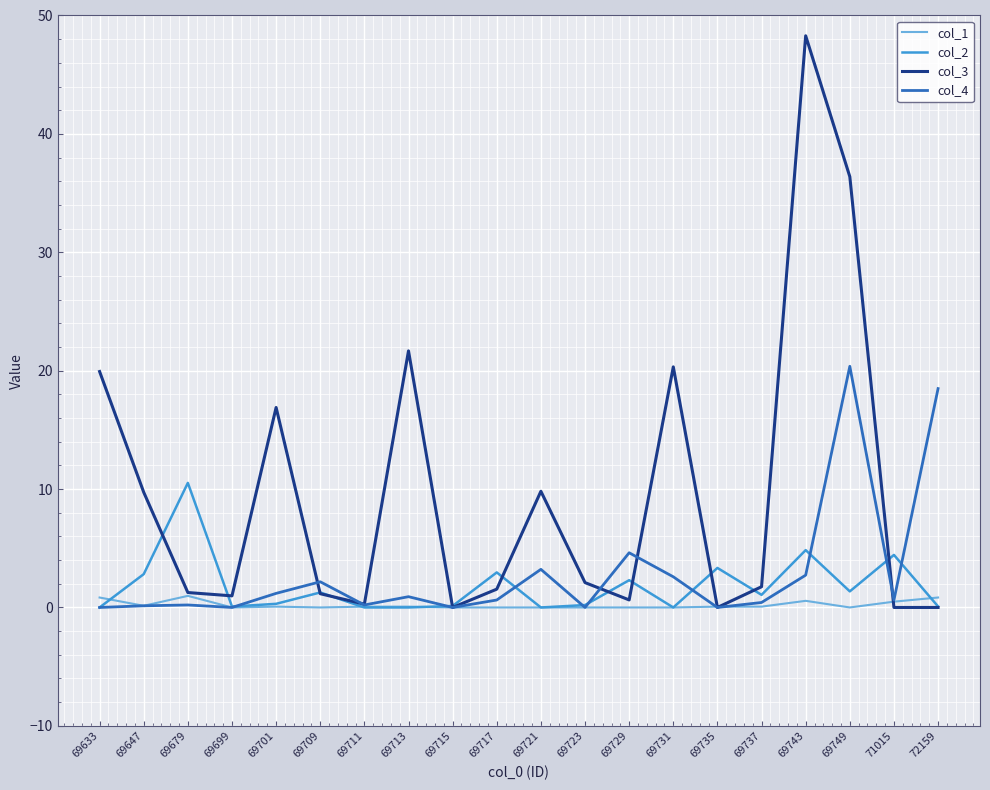

At how many categories does at least one series exceed 22?

2